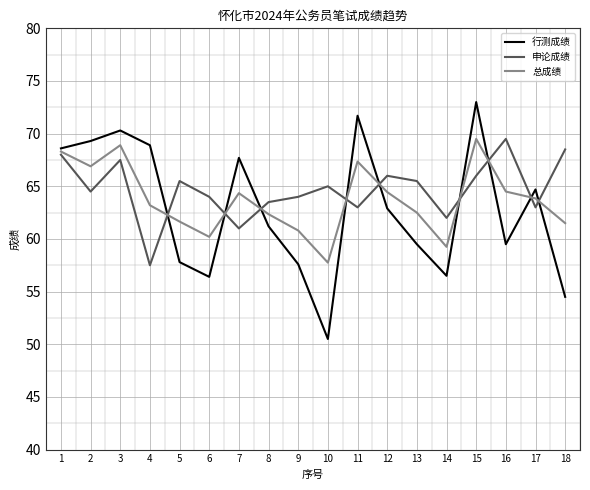

What is the sum of all 行测成绩 values?

1130.6